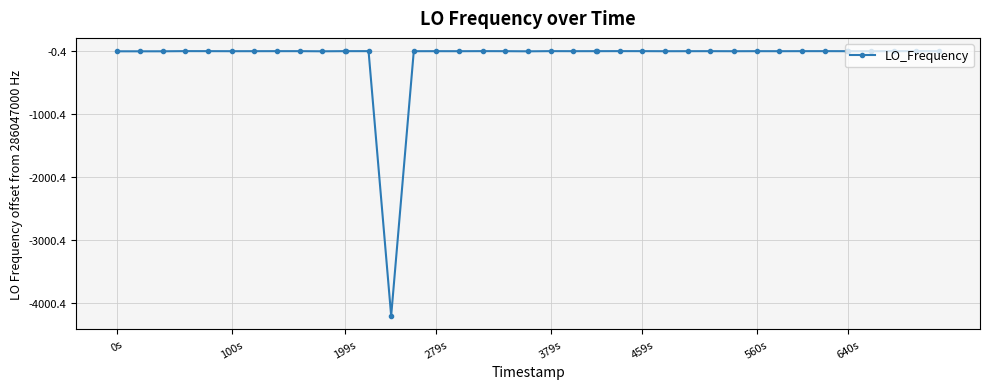

What is the difference between the maximum and minimum values?

4198.9